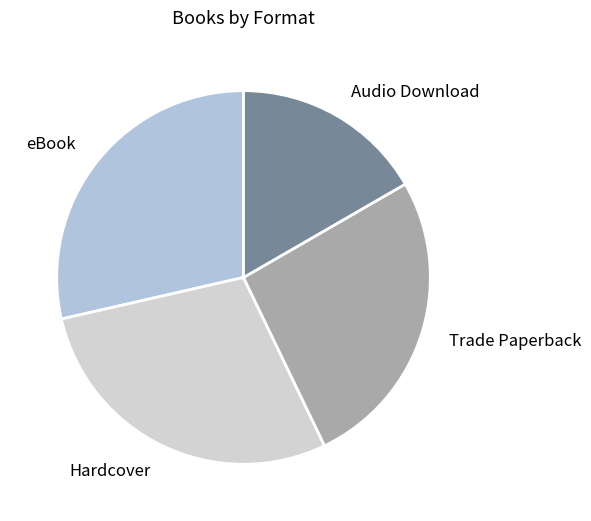

Count the number of slices in the pie.

4